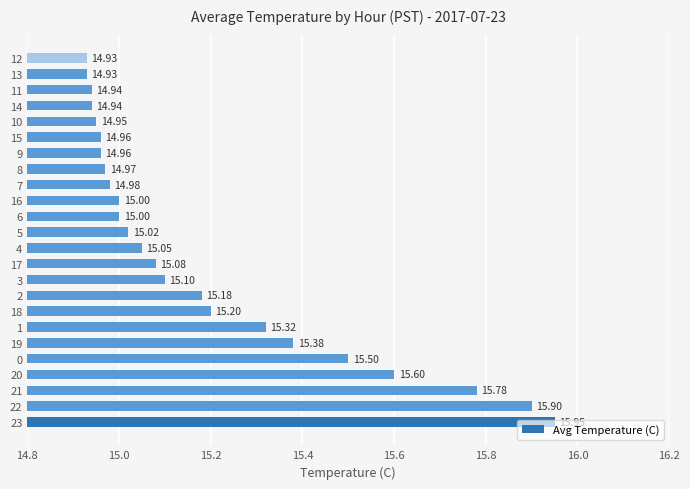

Which label corresponds to the largest value in the chart?

23